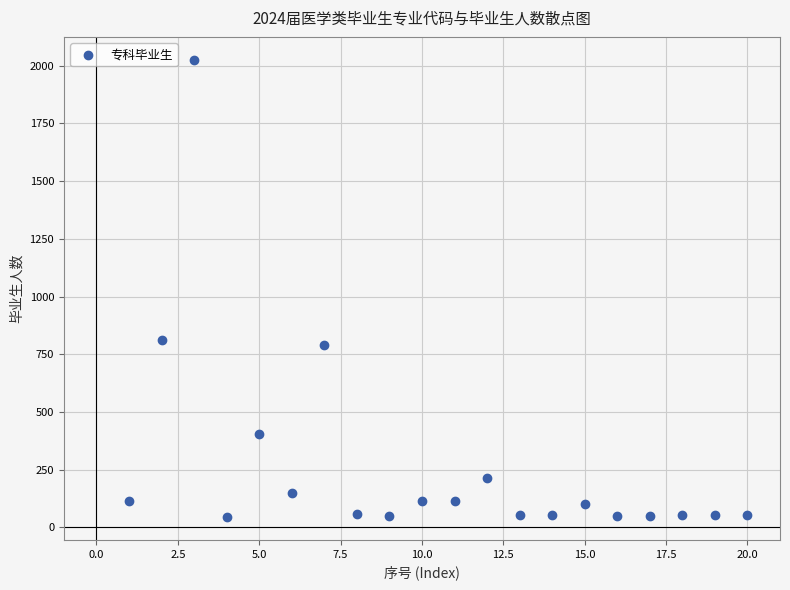

What Y value in the scatter plot is closest to 1035?

811